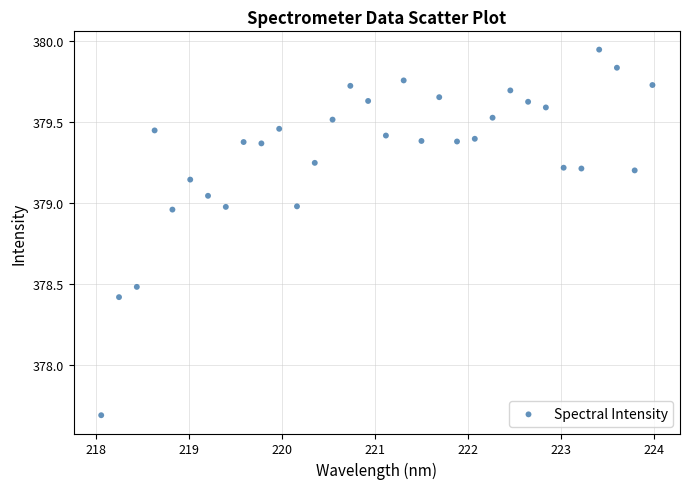

What Y value in the scatter plot is closest to 378?

377.7